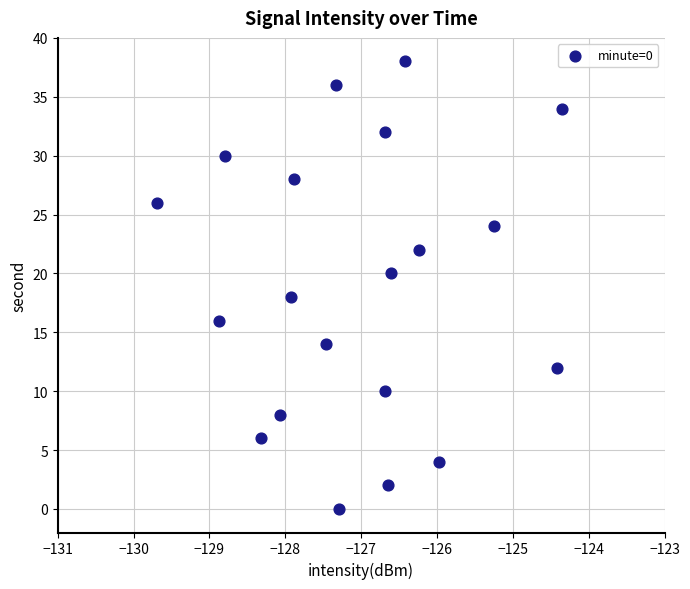

What is the range of Y values (max minus min)?

38